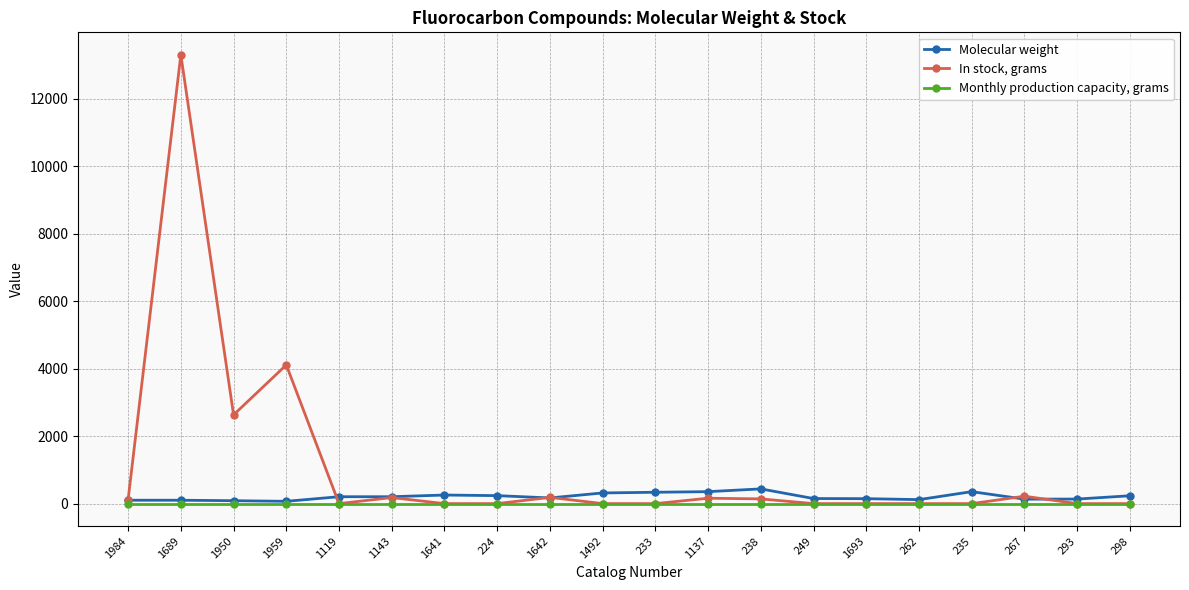

Which series has the widest spread of values?

In stock, grams